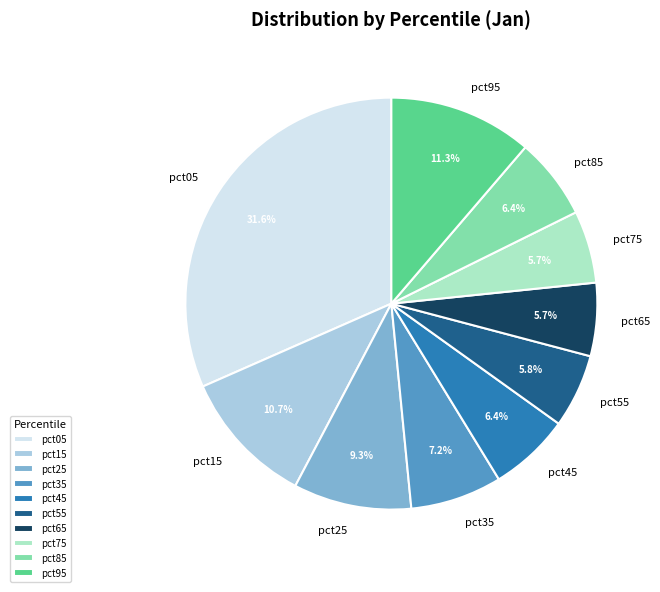

Combined, do pct05 and pct15 account for over 50%?

No